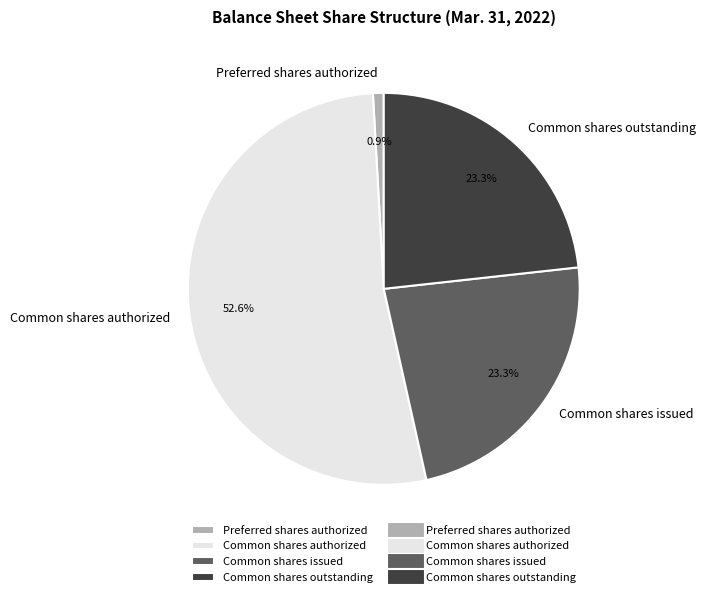

Which category has the biggest portion of the pie?

Common shares authorized